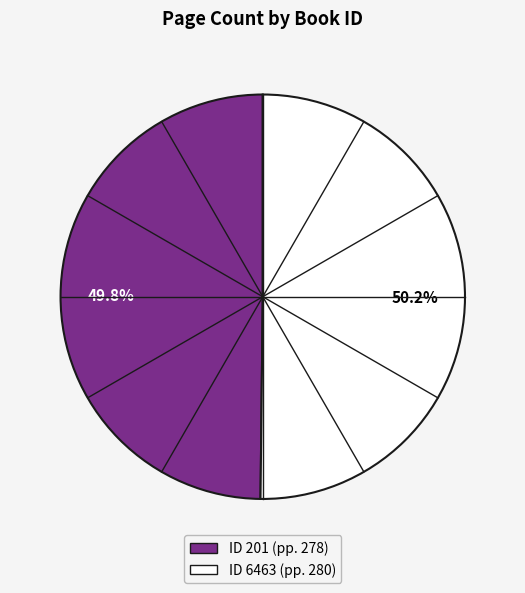

Is there a majority slice in this chart?

Yes